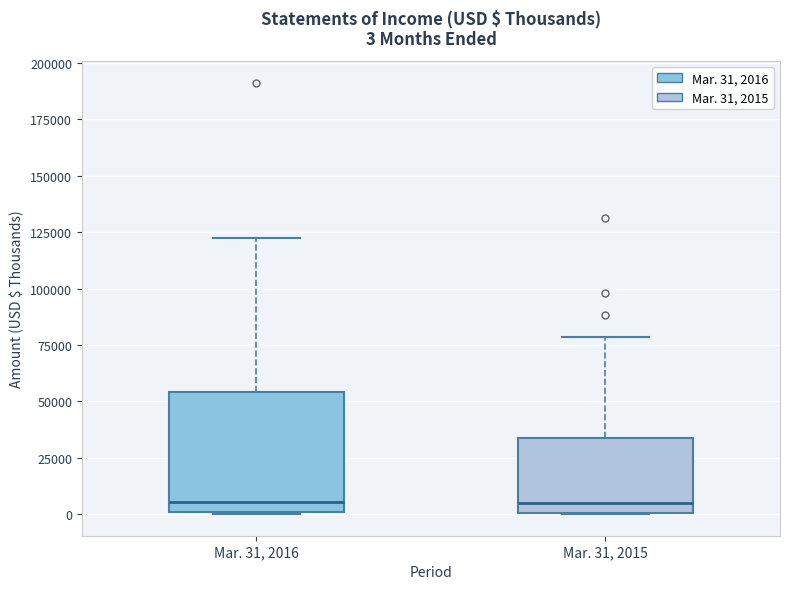

Comparing the boxes themselves (not the whiskers), which one is the tallest?

Mar. 31, 2016